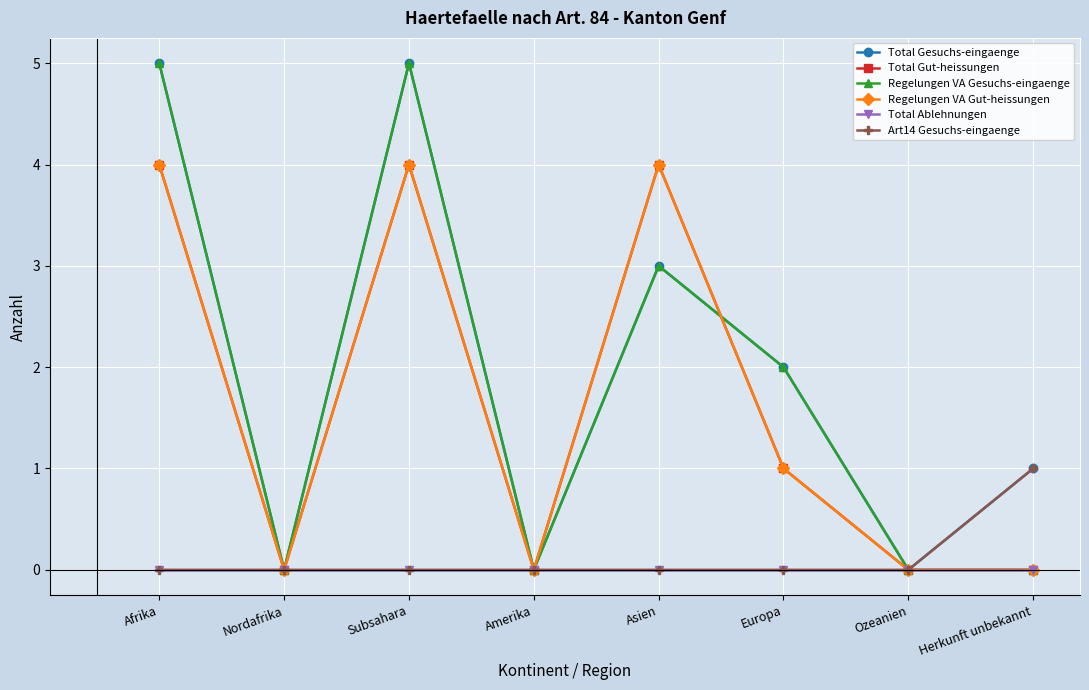

Does the chart have visible grid lines?

Yes